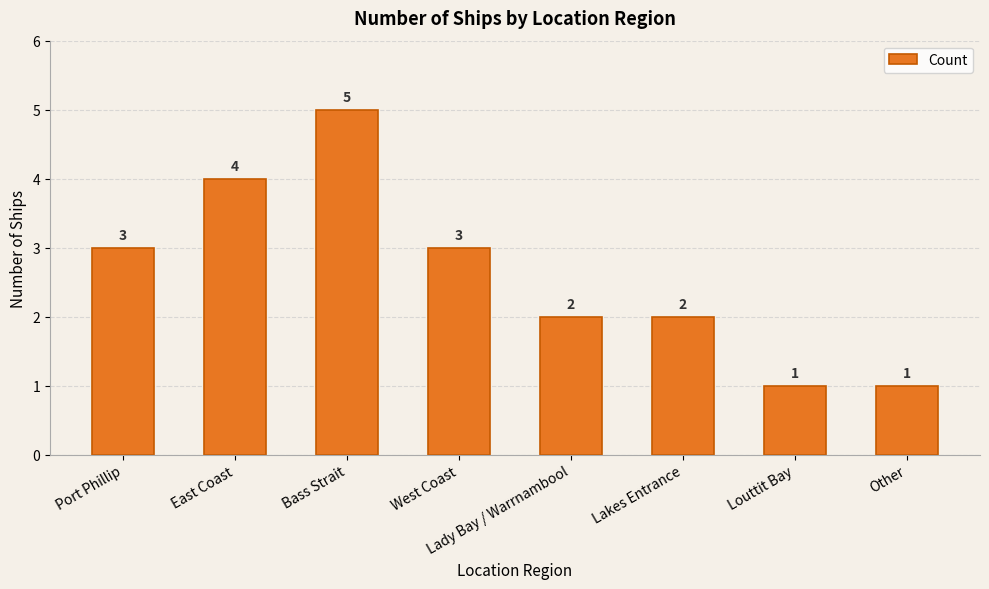

What is the sum of all values?

21